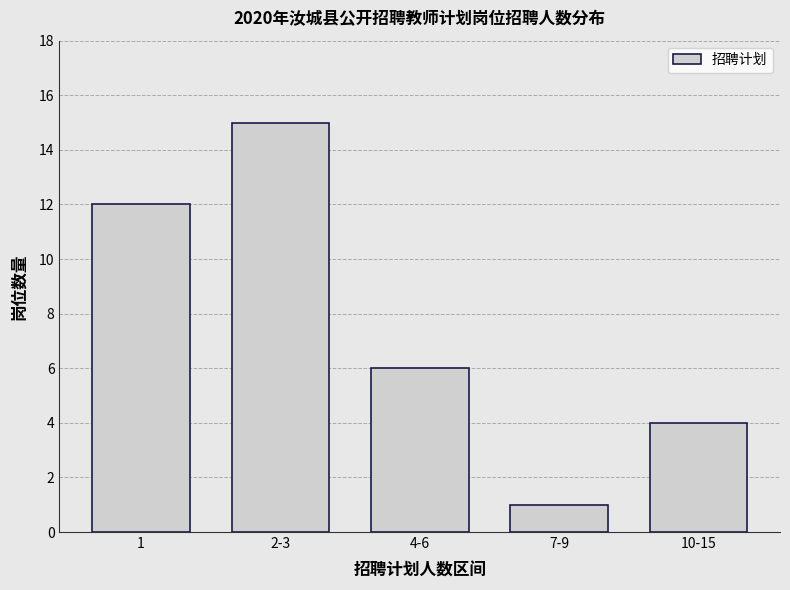

Reading left to right, extract all data points from this chart.

1=12	2-3=15	4-6=6	7-9=1	10-15=4